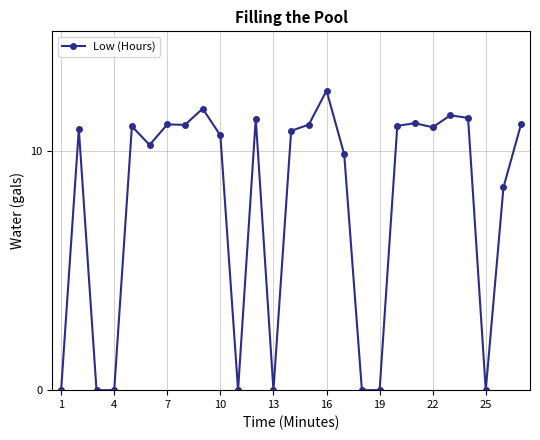

What is the value of the 16th point from the left?

12.5